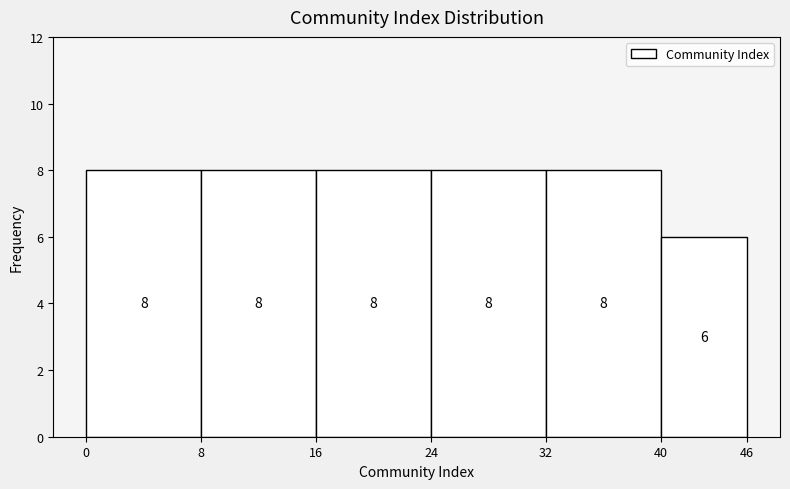

Reading left to right, transcribe this chart: for each bar, give the range it covers on the x-axis and its height.

0 to 8: 8
8 to 16: 8
16 to 24: 8
24 to 32: 8
32 to 40: 8
40 to 46: 6